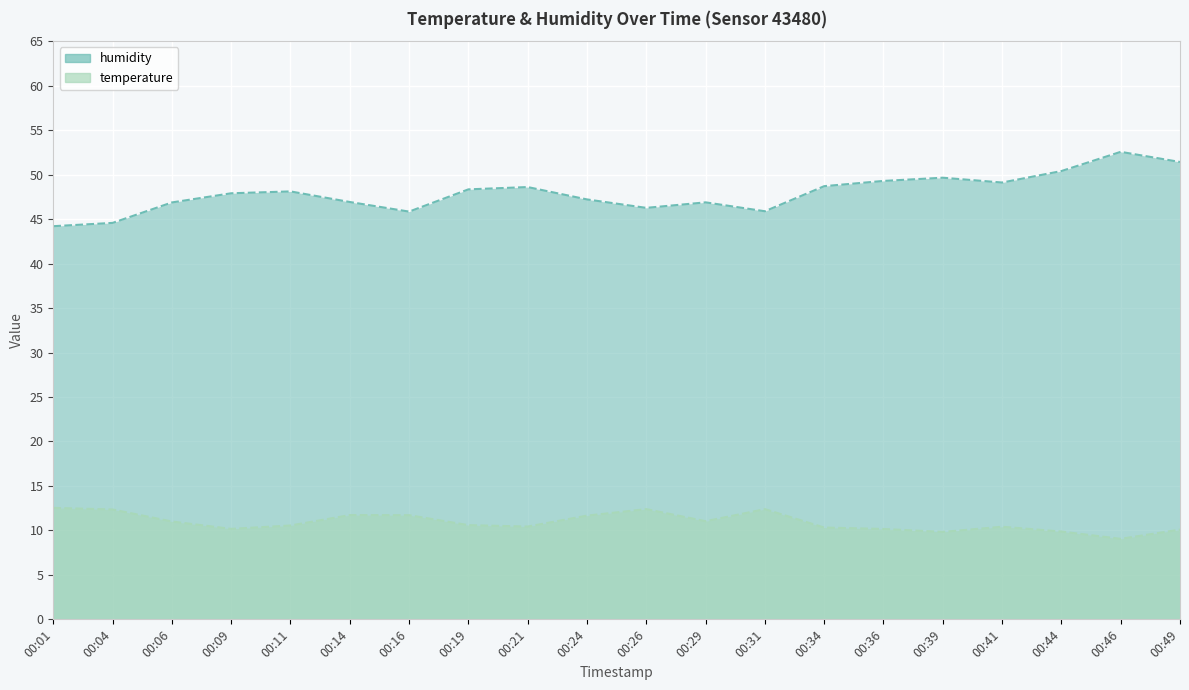

Which has a higher value, 00:44 or 00:09?

00:09